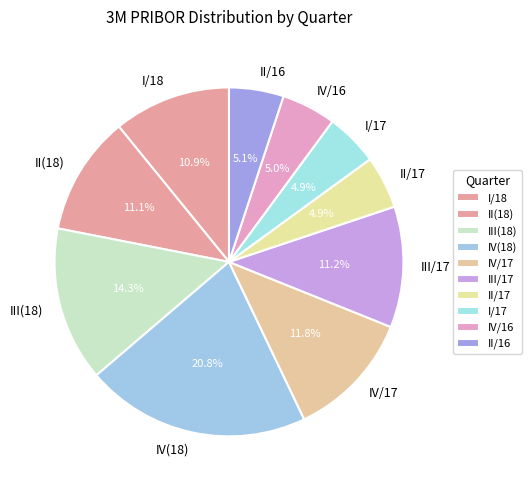

Which slice is the largest?

IV(18)